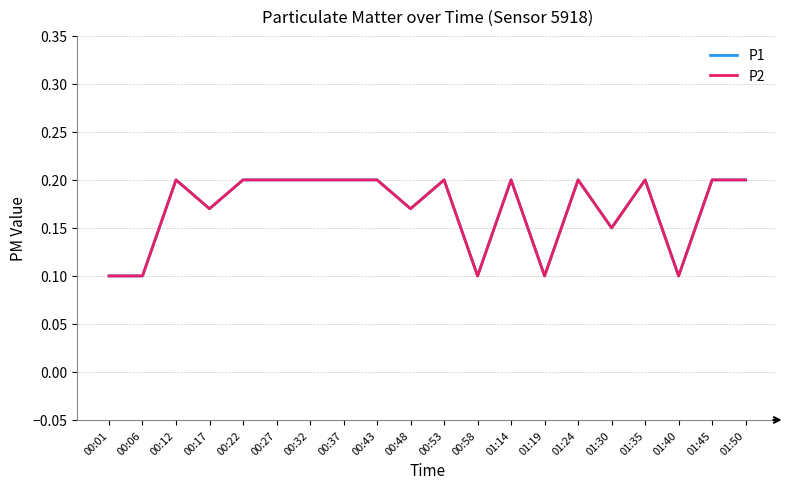

Does the chart display data point markers on the line(s)?

No